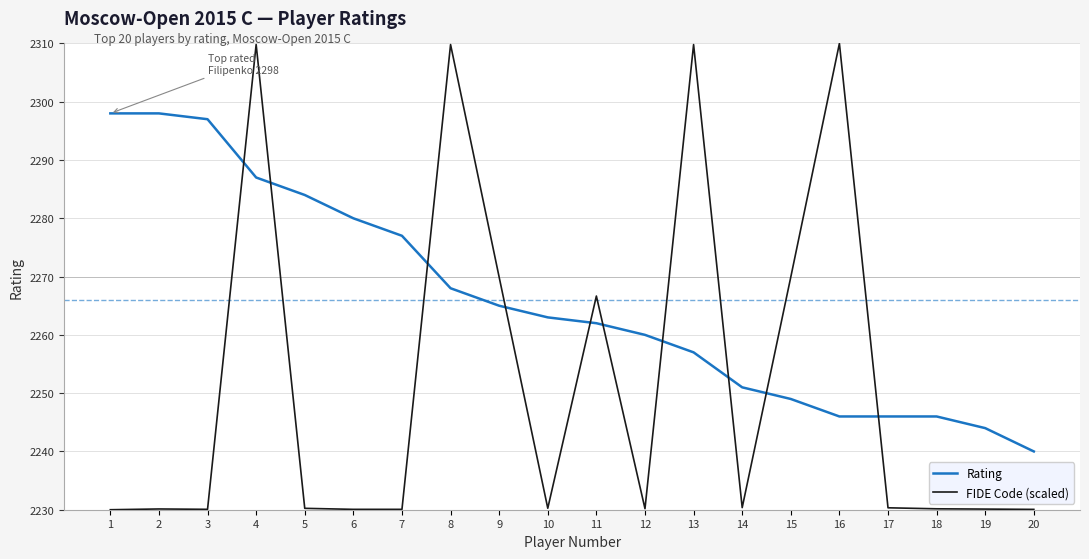

Rank the series by their average value, from highest to lowest.

Rating, FIDE Code (scaled)